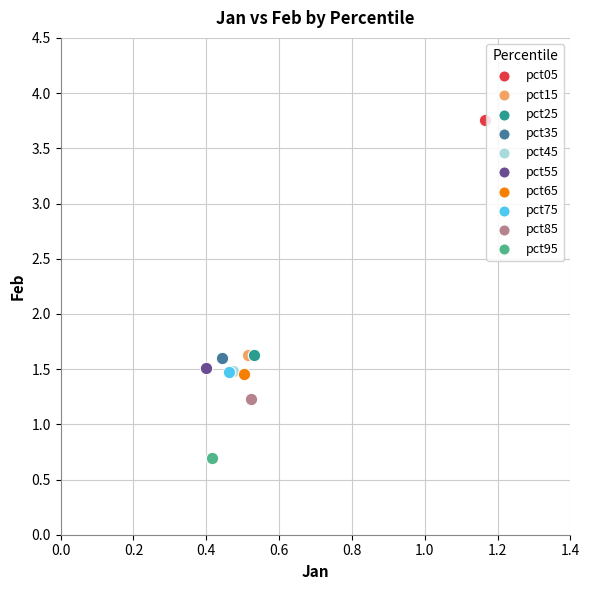

Which series reaches the maximum Y coordinate?

pct05